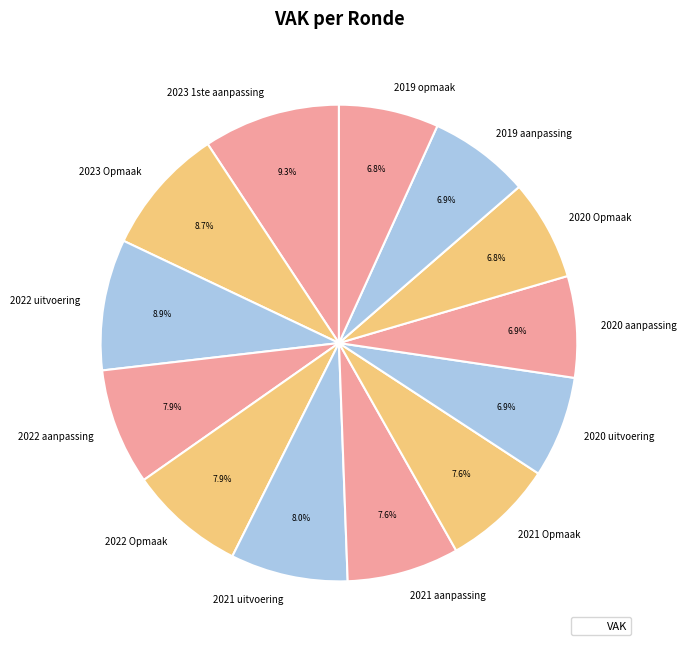

Is it true that 2021 uitvoering is 8% of the pie?

True